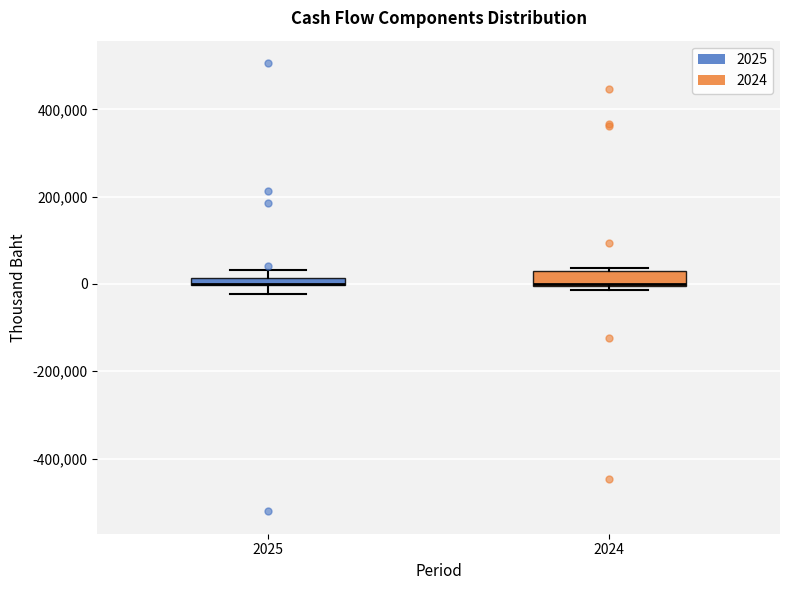

Where is the upper edge of the box at x = 2025 on the y-axis? The values are not printed on the chart, so give them approximately, as read against the axis.

20000